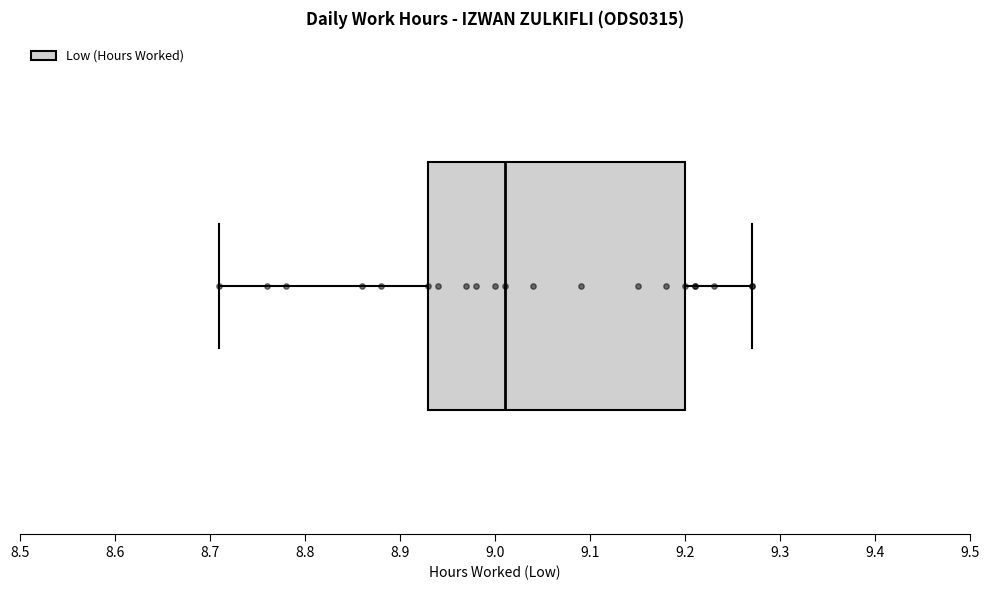

Read this box plot against the x-axis: the position of the median line, the range covered by the box, and the ends of both whiskers. The values are not printed on the chart, so give them approximately, as read against the axis.

median 9.01, box 8.93 to 9.20, whiskers 8.71 to 9.27